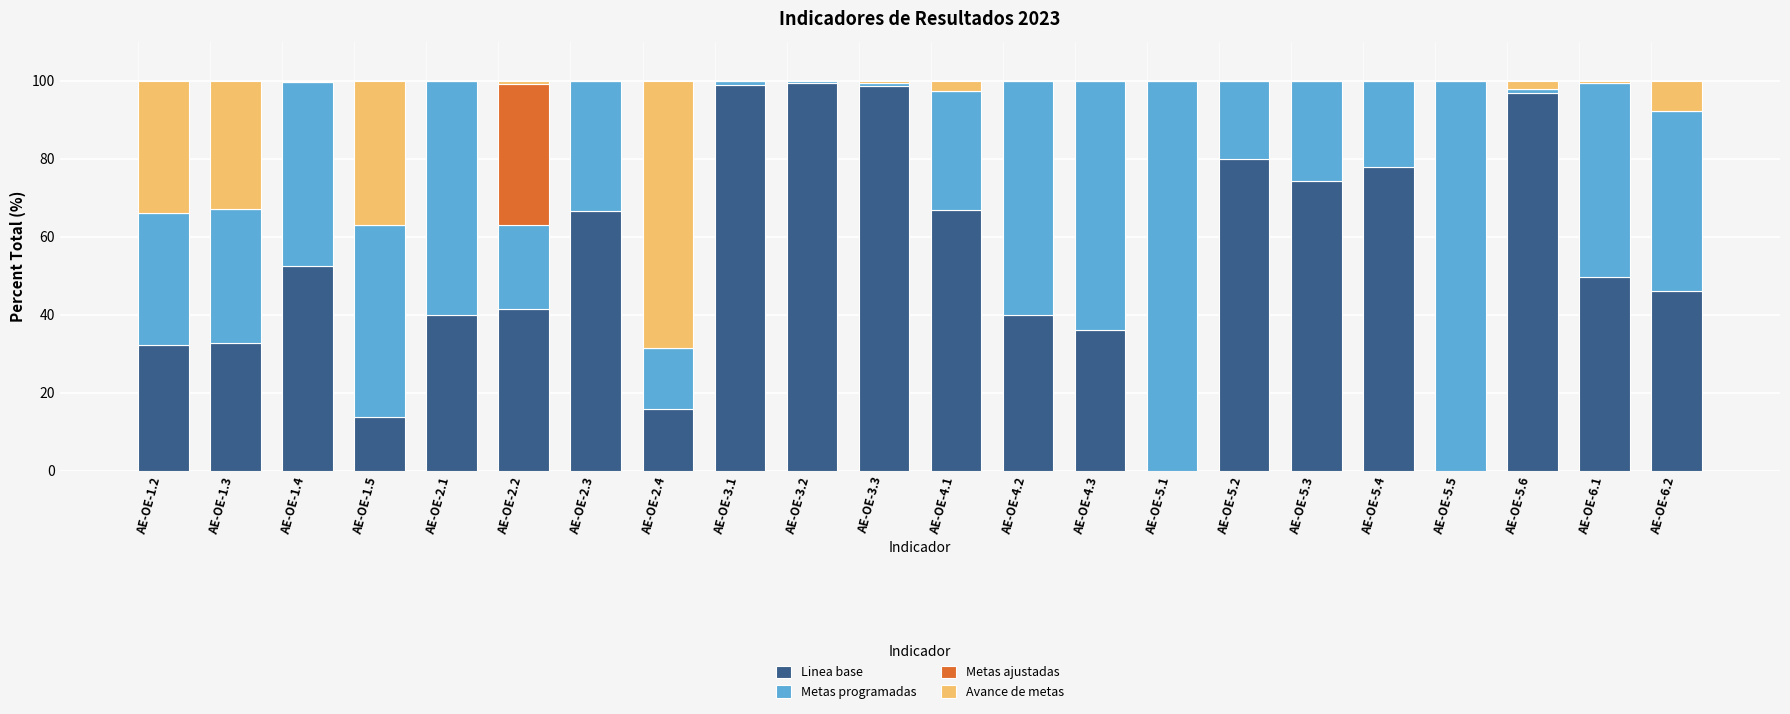

The value of Linea base at AE-OE-5.6 is 38.2. True or false?

False